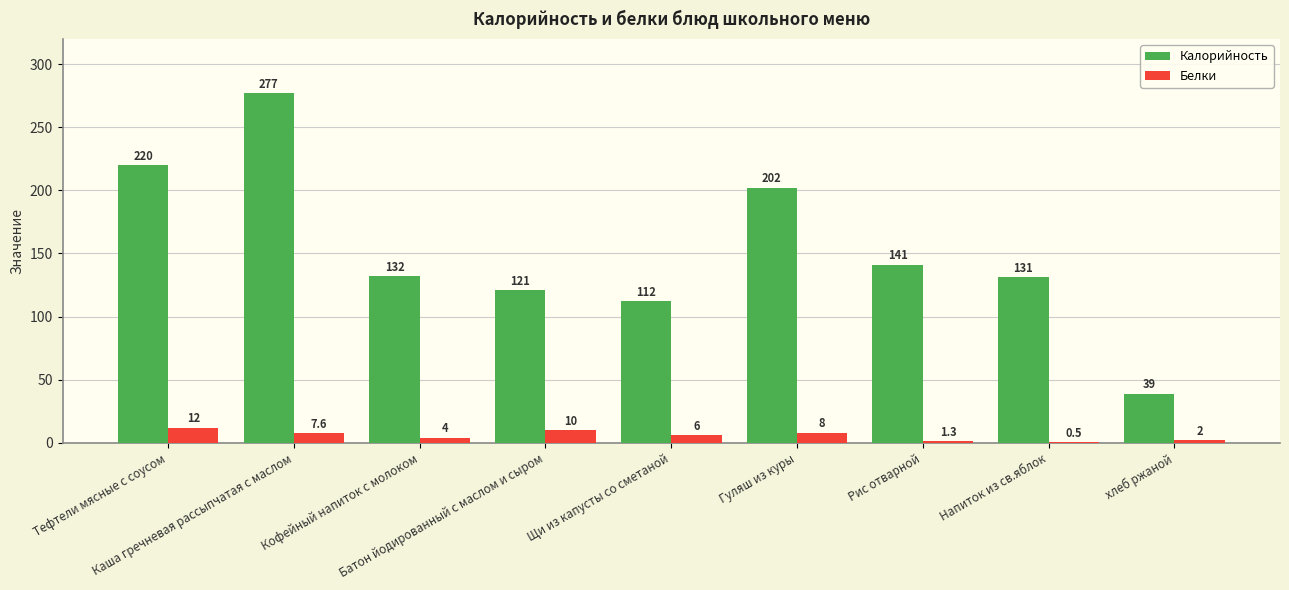

What is the approximate value of Белки at Напиток из св.яблок?

0.5